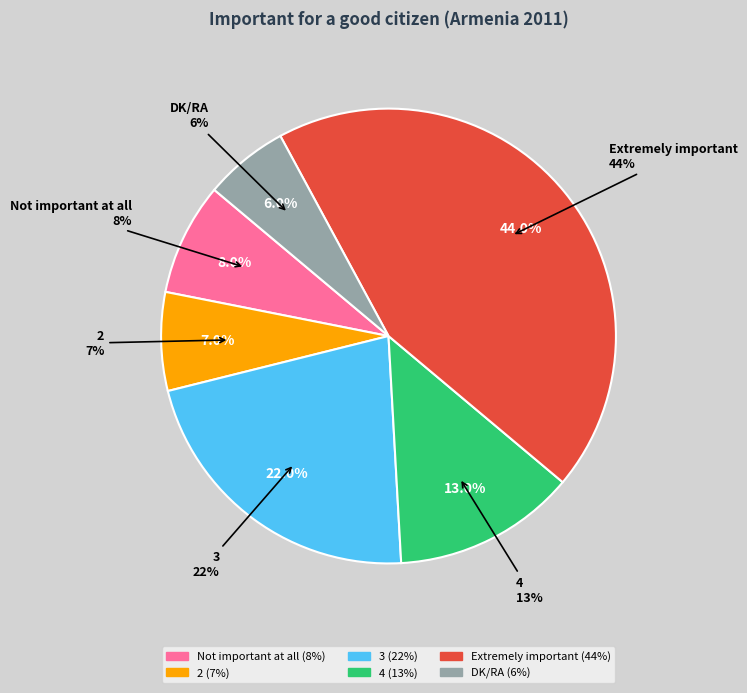

How many segments does this pie chart have?

6